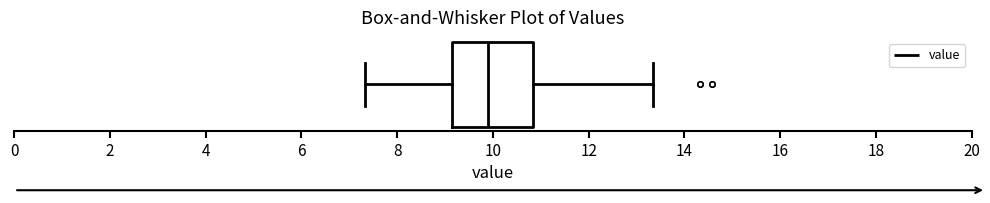

Where is the left edge of the box on the x-axis? The values are not printed on the chart, so give them approximately, as read against the axis.

9.2